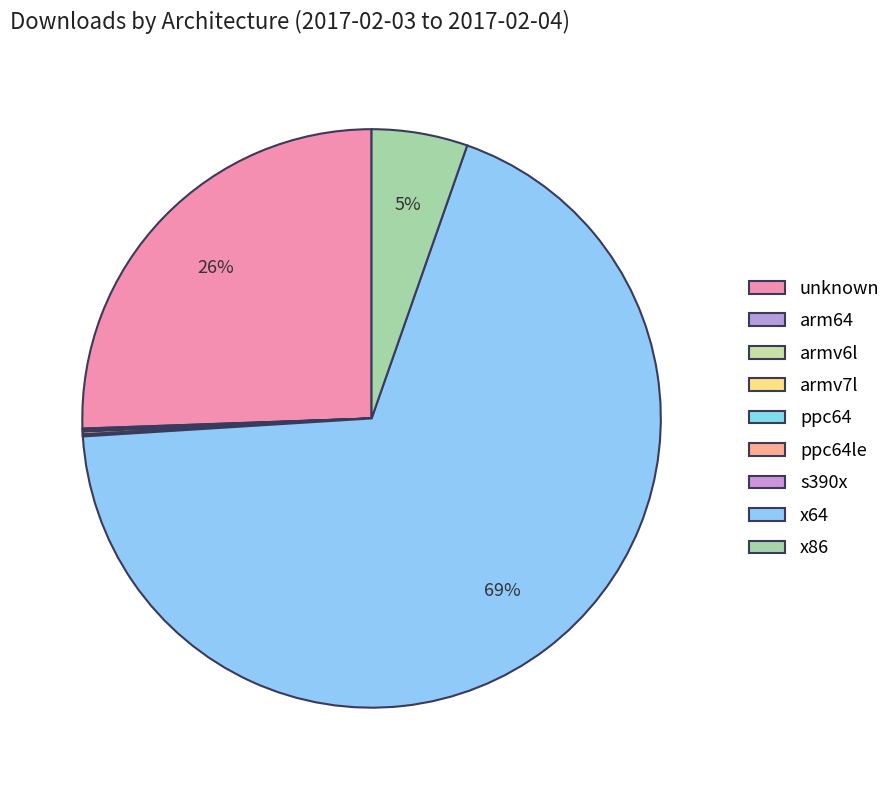

To the nearest percent, what is the average slice percentage?

11%